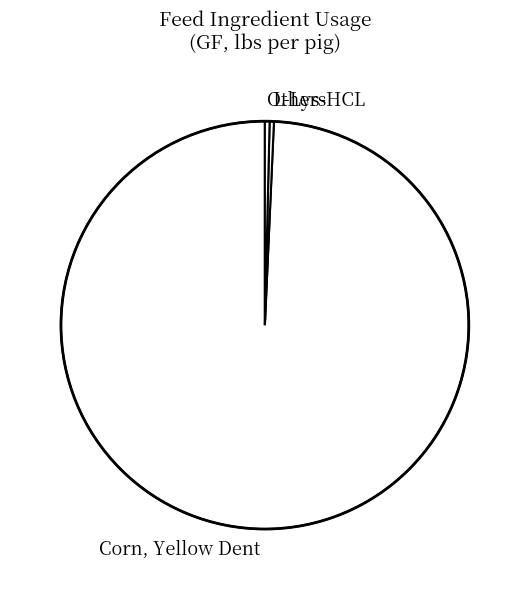

Is the sum of L-Lys-HCL and Corn, Yellow Dent greater than half?

Yes